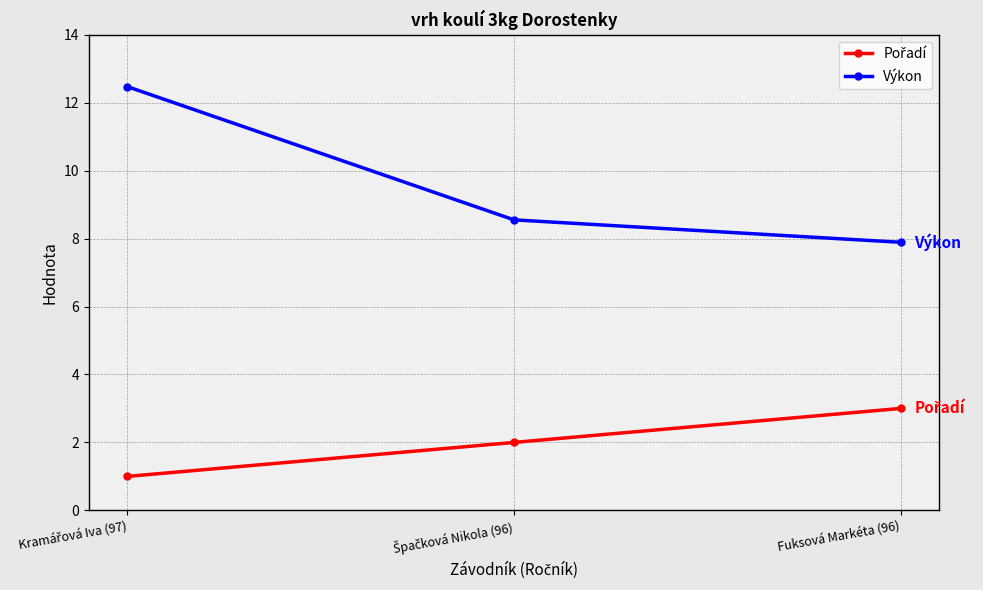

What is the average value of the Výkon series?

9.6